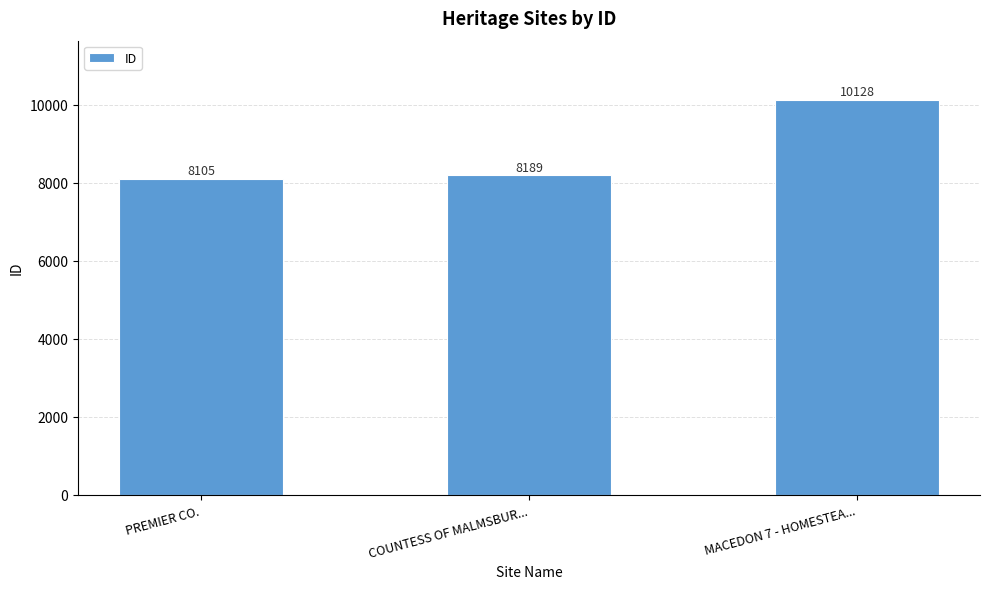

What is the label of the 1st bar from the left?

PREMIER CO.